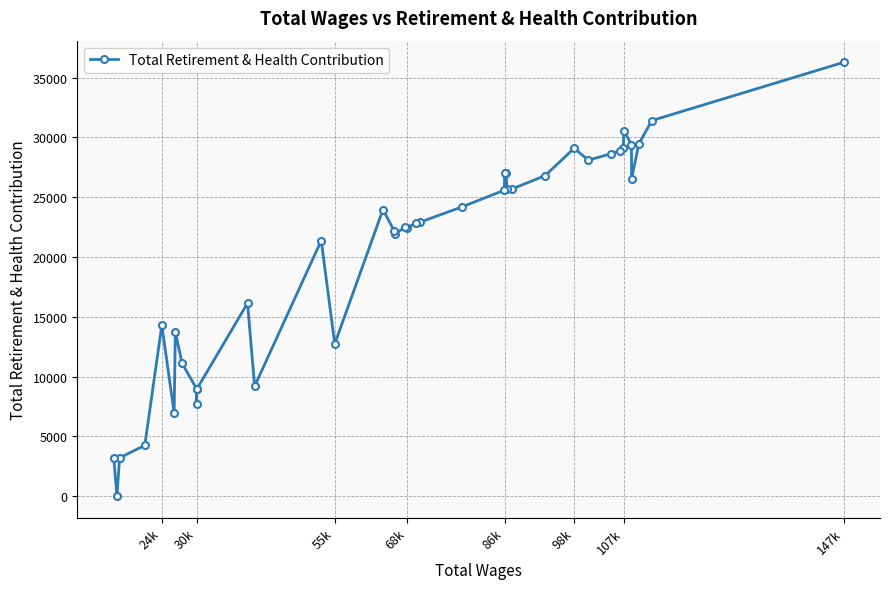

What is the difference between the maximum and minimum values?

36271